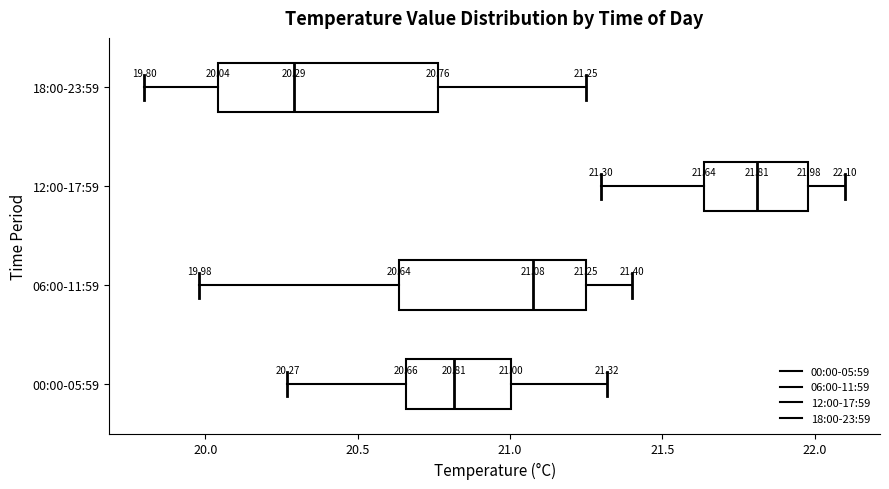

Which box's median line is the furthest to the right?

12:00-17:59